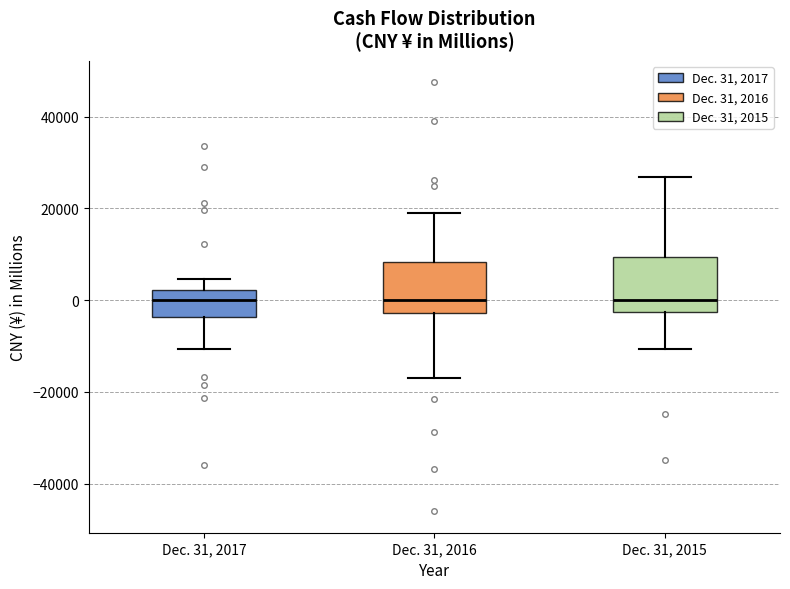

Where does the lower whisker of the box for Dec. 31, 2016 end on the y-axis? The values are not printed on the chart, so give them approximately, as read against the axis.

-16000